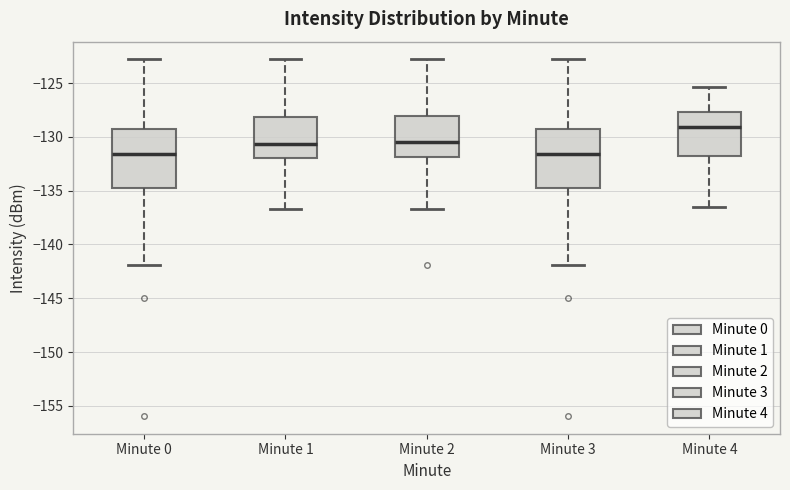

Where does the lower whisker of the box for Minute 0 end on the y-axis? The values are not printed on the chart, so give them approximately, as read against the axis.

-142.0